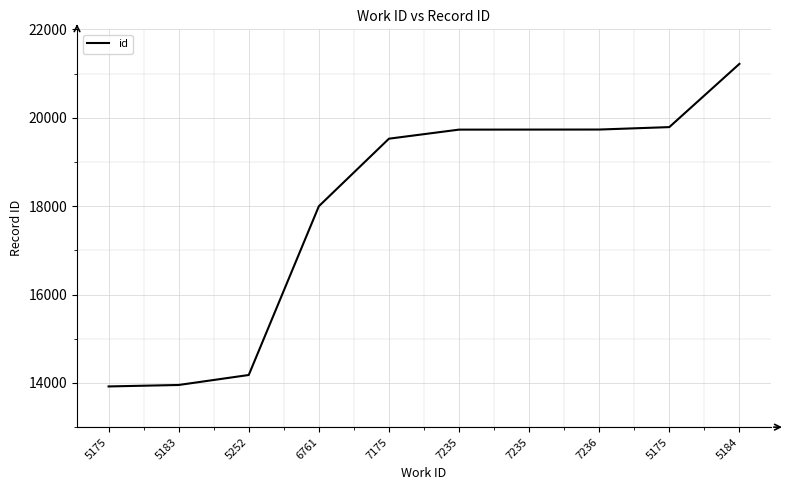

List the labels in order of value, smallest first.

5175, 5183, 5252, 6761, 7175, 7235, 7235, 7236, 5175, 5184